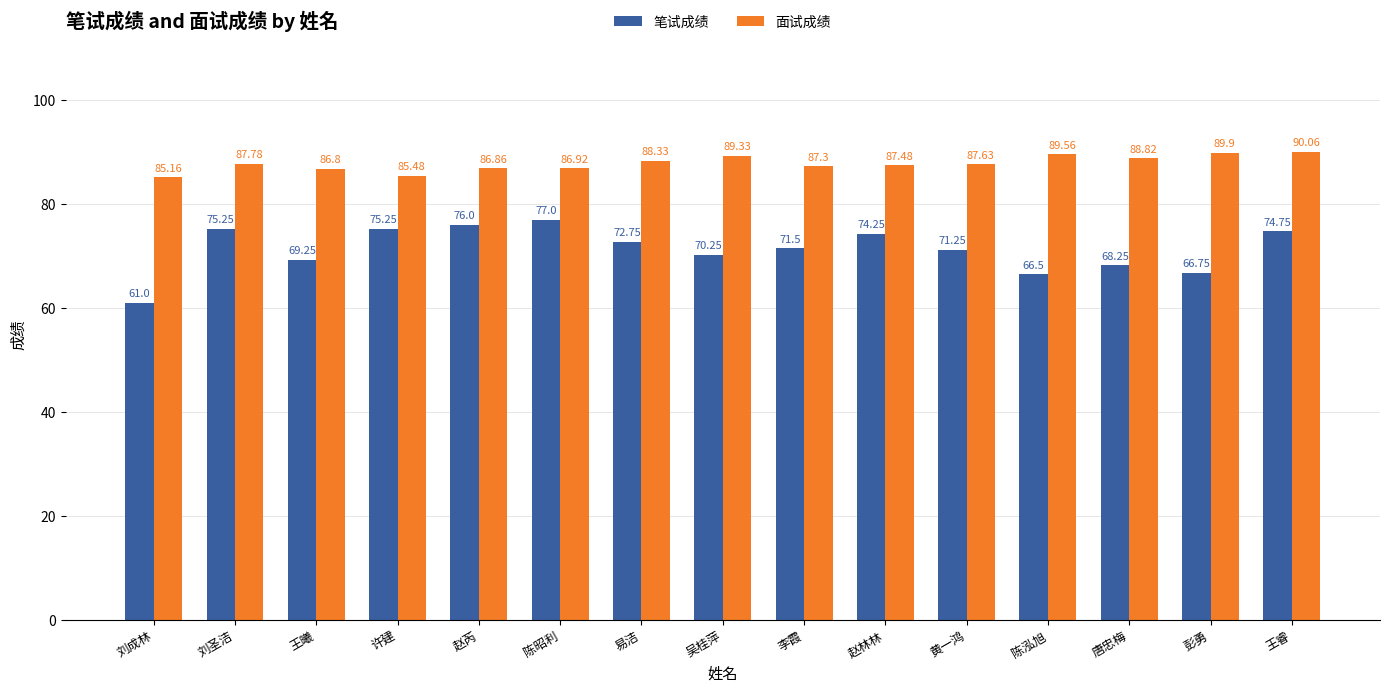

Where is 笔试成绩 nearest to the value 69?

王曦